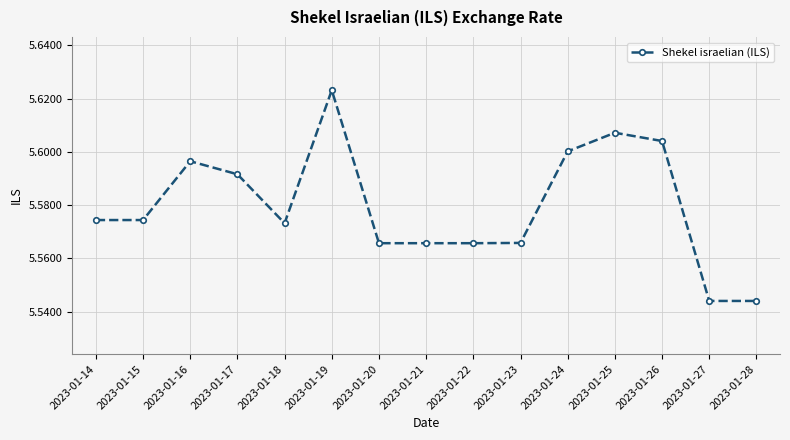

Is it true that the value at 2023-01-20 is 2.5?

False